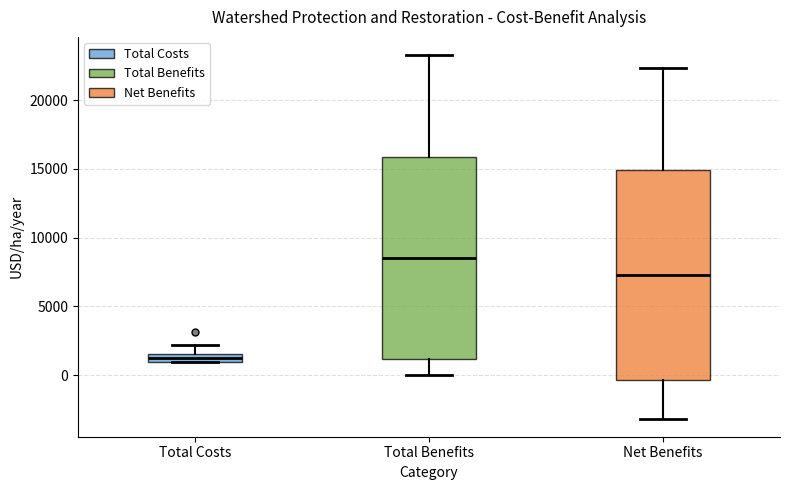

Which box has the lowest median line?

Total Costs